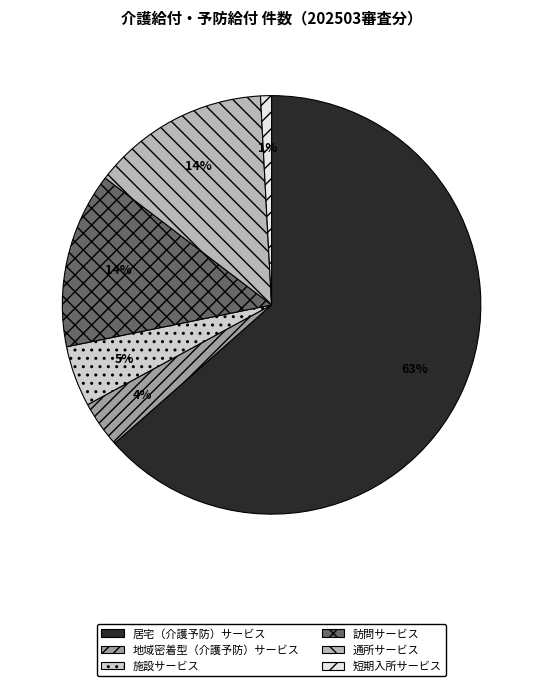

Is it true that 訪問サービス is 14% of the pie?

True